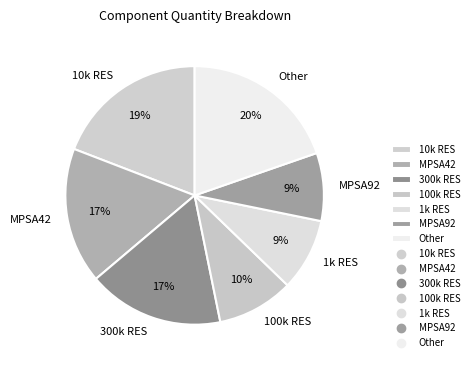

Do 1k RES and Other together represent more than half of the pie?

No